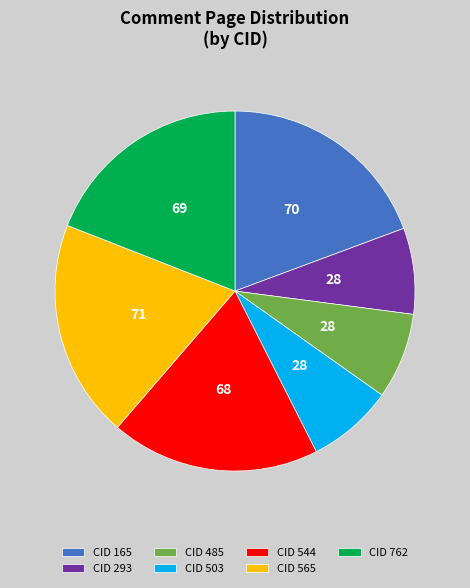

Does CID 485 represent more than half of the total?

No